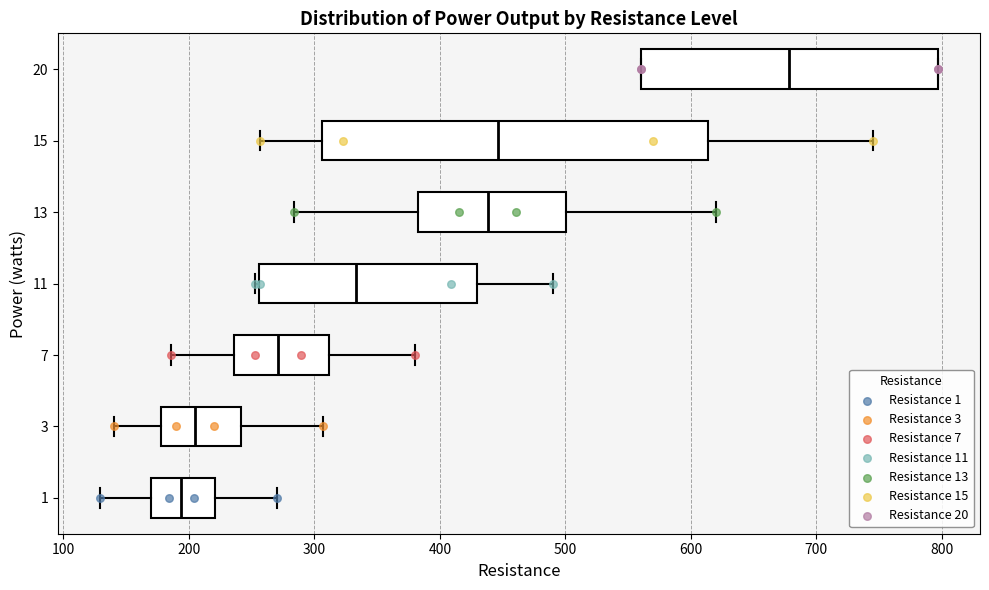

Comparing the boxes themselves (not the whiskers), which one is the widest?

15